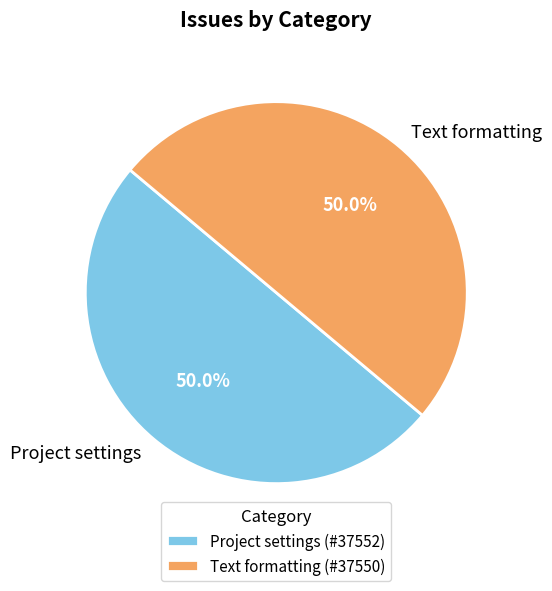

What is the ratio of the value at Text formatting to the value at Project settings?

1.0